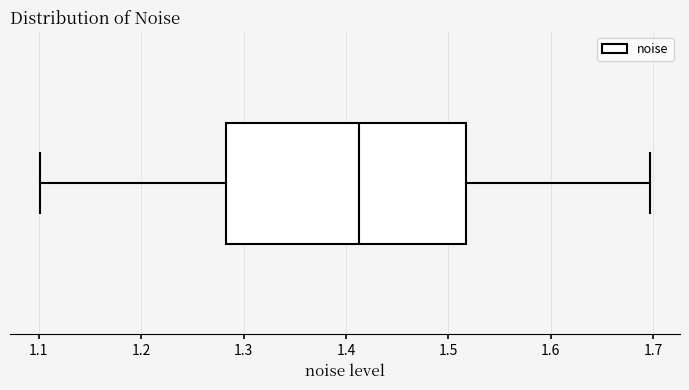

Where does the left whisker of the box end on the x-axis? The values are not printed on the chart, so give them approximately, as read against the axis.

1.10